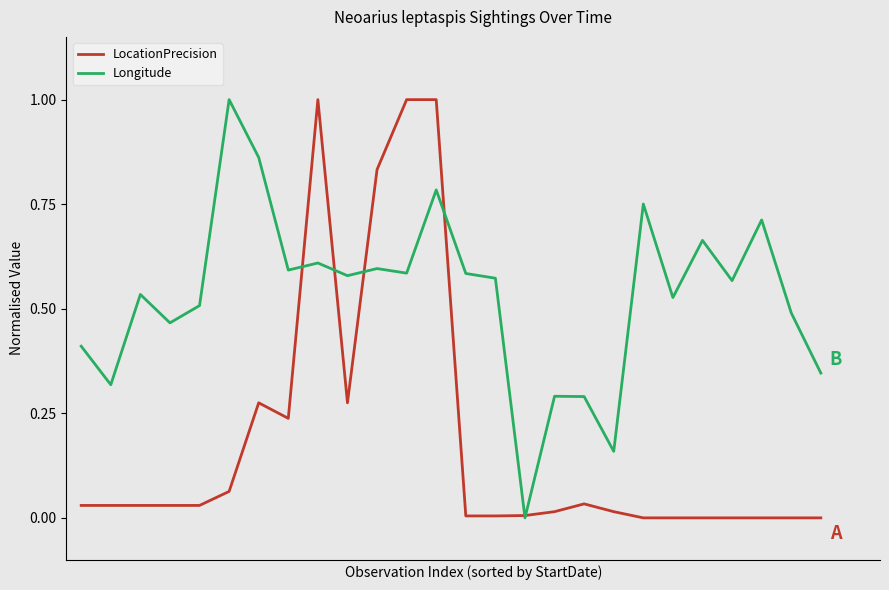

Rank the series by their average value, from lowest to highest.

LocationPrecision, Longitude